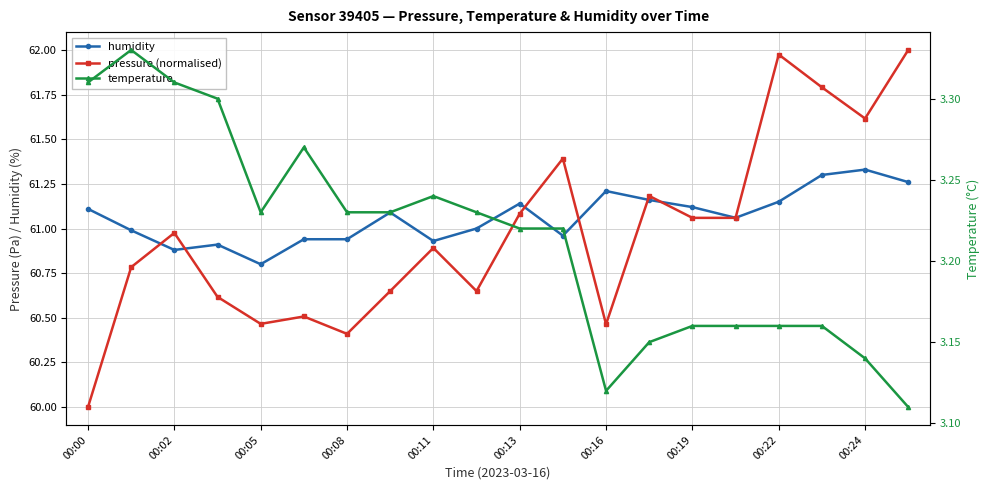

The value of pressure (normalised) at 13 is 61.2. True or false?

True